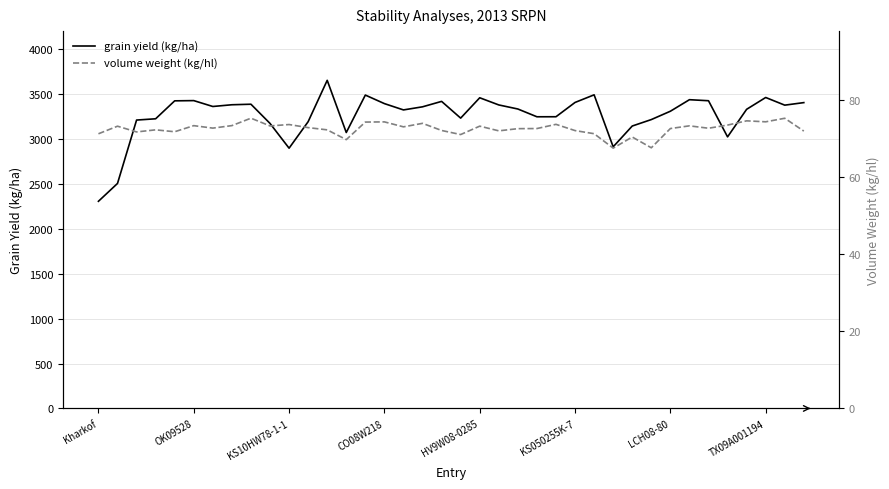

True or false: grain yield (kg/ha) has a value of 1586.0 at TX09A001194.

False